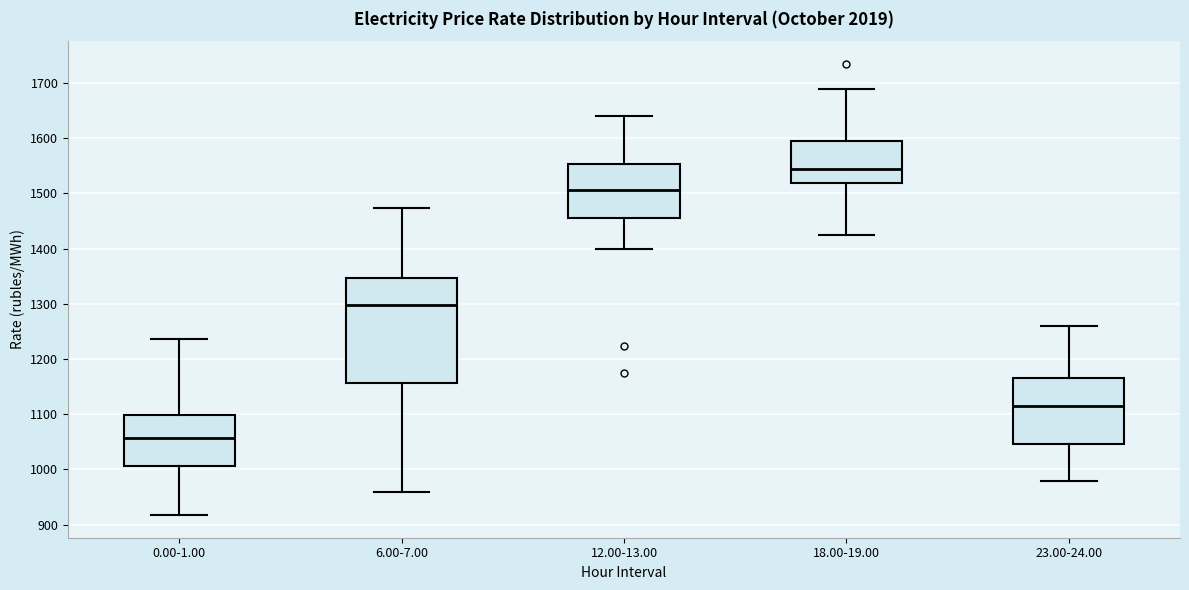

Reading left to right, transcribe this box plot: for each box, give where its median line is, the range the box spans, and where its two whiskers end, as read against the y-axis. The values are not printed on the chart, so give them approximately, as read against the axis.

0.00-1.00: median 1060, box 1010 to 1100, whiskers 920 to 1240
6.00-7.00: median 1300, box 1160 to 1350, whiskers 960 to 1470
12.00-13.00: median 1510, box 1460 to 1550, whiskers 1400 to 1640
18.00-19.00: median 1540, box 1520 to 1600, whiskers 1430 to 1690
23.00-24.00: median 1110, box 1050 to 1170, whiskers 980 to 1260